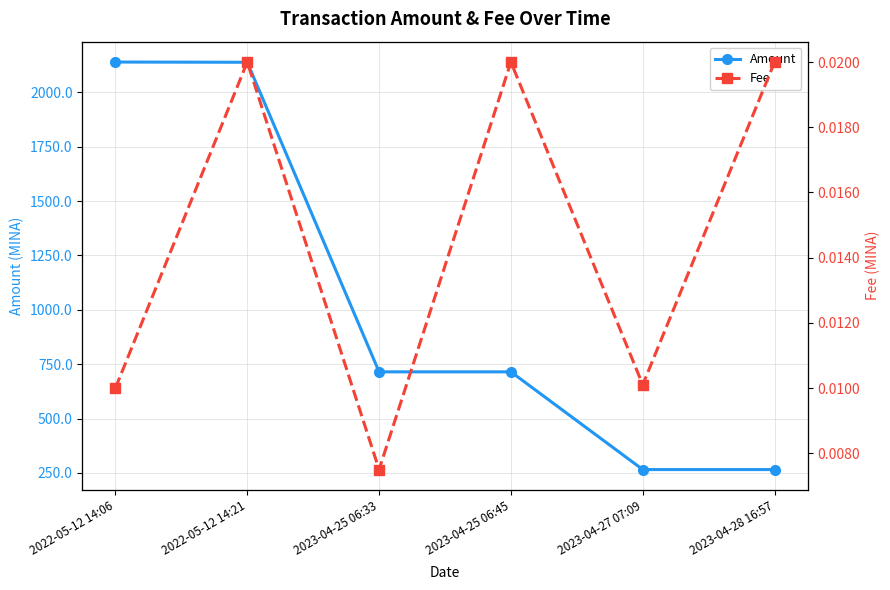

The value of Amount at 2022-05-12 14:06 is 3367.3. True or false?

False